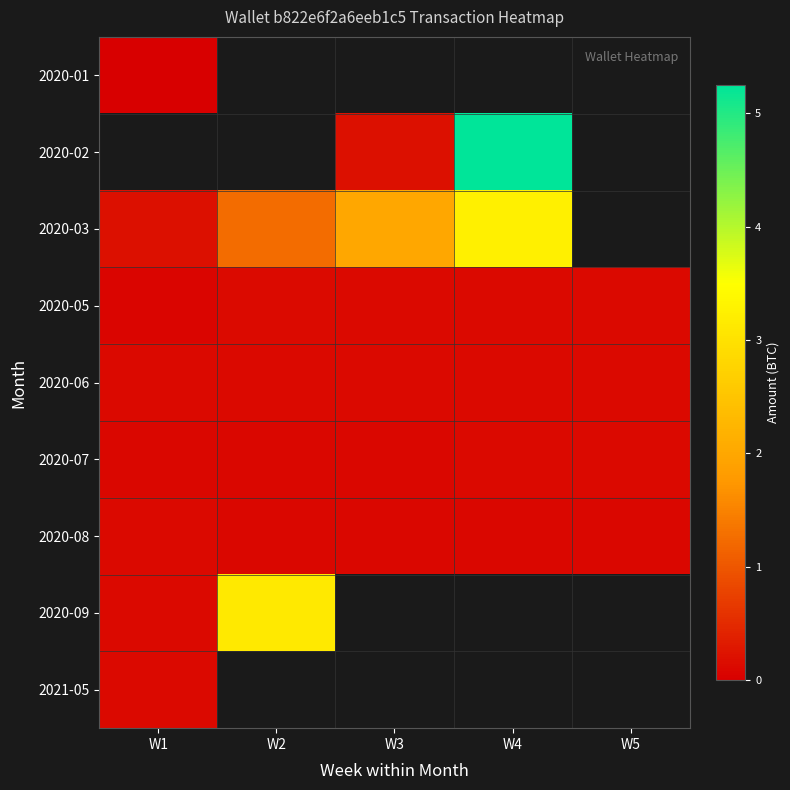

Count the number of categories in the chart.

5